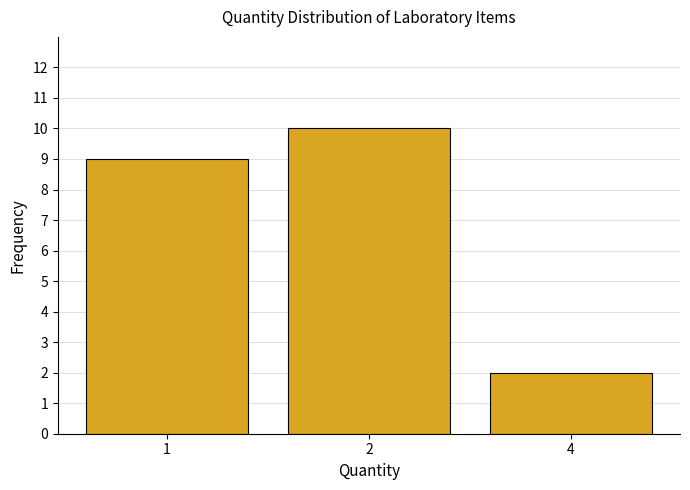

Reading right to left, transcribe all the data shown in this chart.

4=2	2=10	1=9